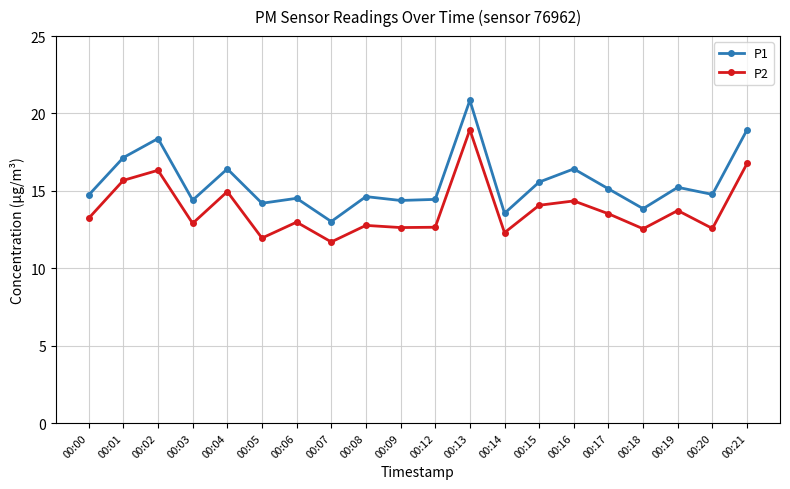

Which series has the largest range (max minus min)?

P1